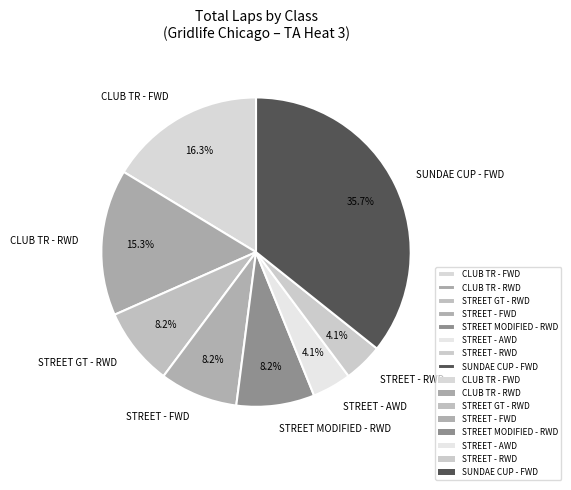

To the nearest percent, what is the difference between the largest and smallest slice percentages?

32%